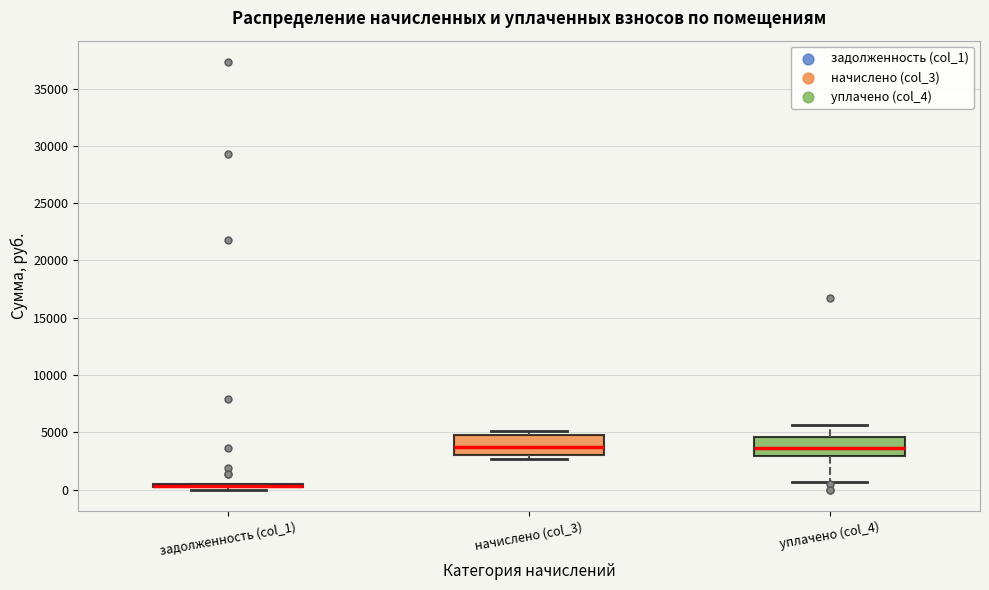

Reading left to right, read every box against the y-axis: the position of its median line, the range the box covers, and the ends of its whiskers. The values are not printed on the chart, so give them approximately, as read against the axis.

задолженность (col_1): box collapsed to a line at 500, whiskers 0 to 500
начислено (col_3): median 3500, box 3000 to 5000, whiskers 2500 to 5000 (just above the box's upper edge)
уплачено (col_4): median 3500, box 3000 to 4500, whiskers 500 to 5500